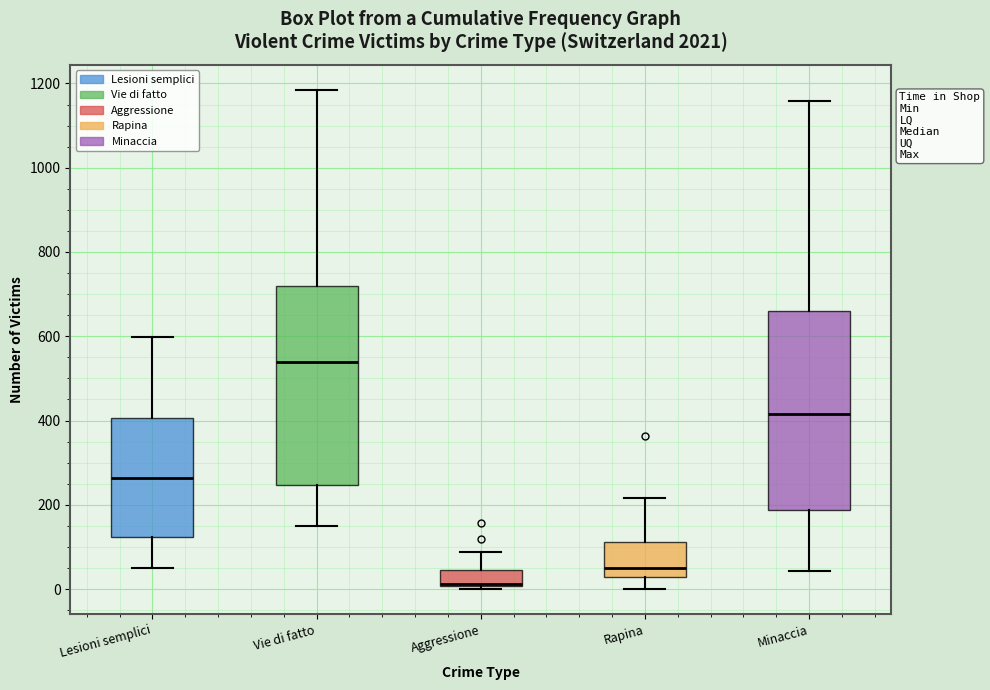

Reading left to right, transcribe this box plot: for each box, give where its median line is, the range the box spans, and where its two whiskers end, as read against the y-axis. The values are not printed on the chart, so give them approximately, as read against the axis.

Lesioni semplici: median 260, box 120 to 400, whiskers 60 to 600
Vie di fatto: median 540, box 240 to 720, whiskers 160 to 1180
Aggressione: median 20, box 0 to 40, whiskers 0 (just below the box's lower edge) to 80
Rapina: median 60, box 20 to 120, whiskers 0 to 220
Minaccia: median 420, box 180 to 660, whiskers 40 to 1160